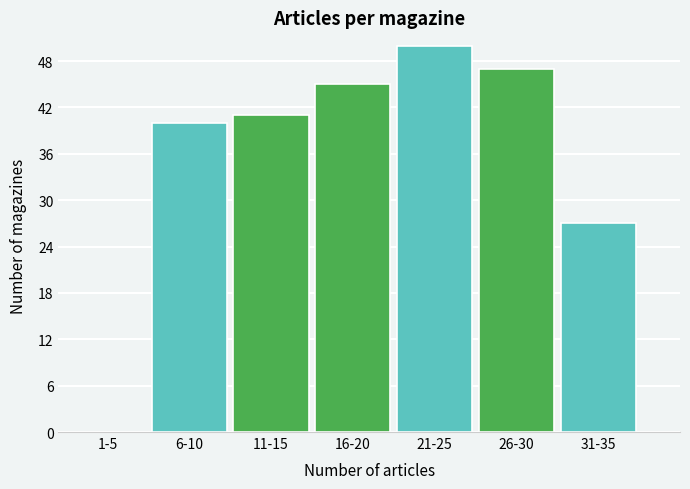

Reading left to right, transcribe all the data shown in this chart.

1-5=0	6-10=40	11-15=41	16-20=45	21-25=50	26-30=47	31-35=27